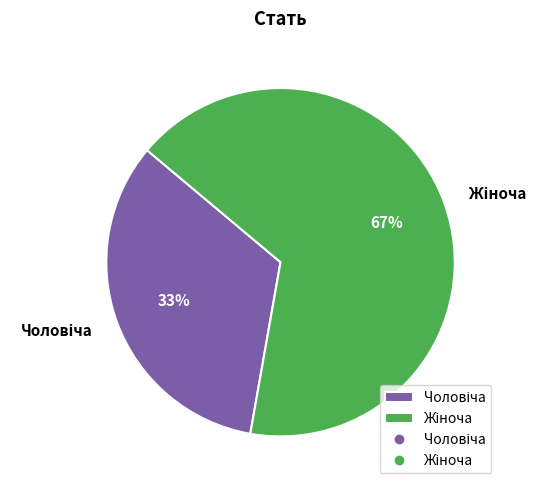

To the nearest percent, what is the average slice percentage?

50%